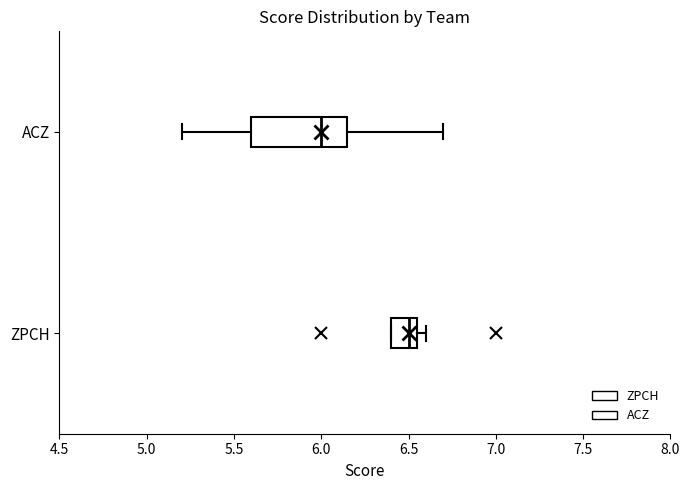

Which box's median line is the furthest to the left?

ACZ